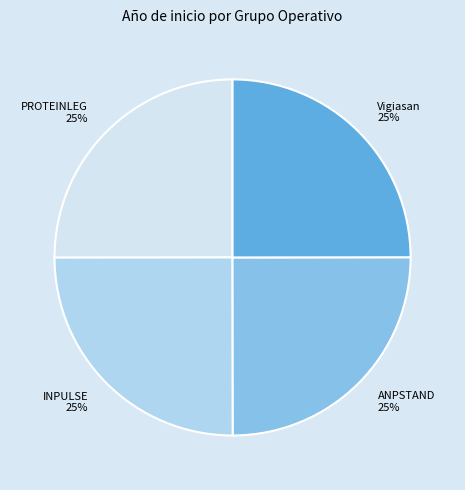

What percentage is the ANPSTAND slice, to the nearest percent?

25%